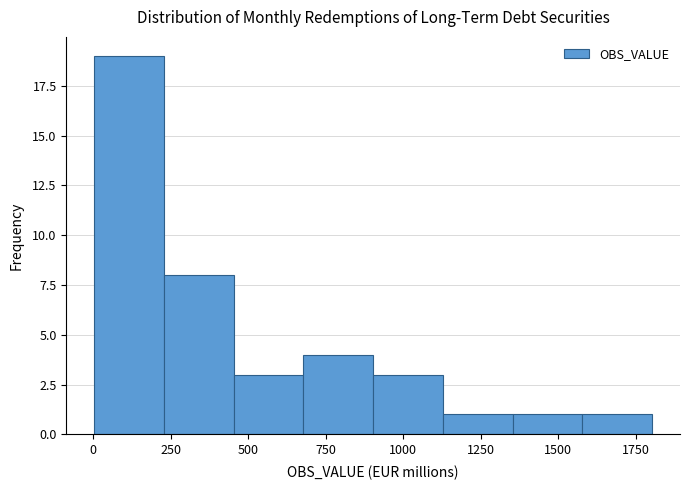

Reading left to right, transcribe this chart: for each bar, give the range it covers on the x-axis and its height. Neither the bar edges nor the heights are printed on the chart, so give them approximately, as read against the axes.

0 to 250: 19
250 to 450: 8
450 to 700: 3
700 to 900: 4
900 to 1150: 3
1150 to 1350: 1
1350 to 1600: 1
1600 to 1800: 1